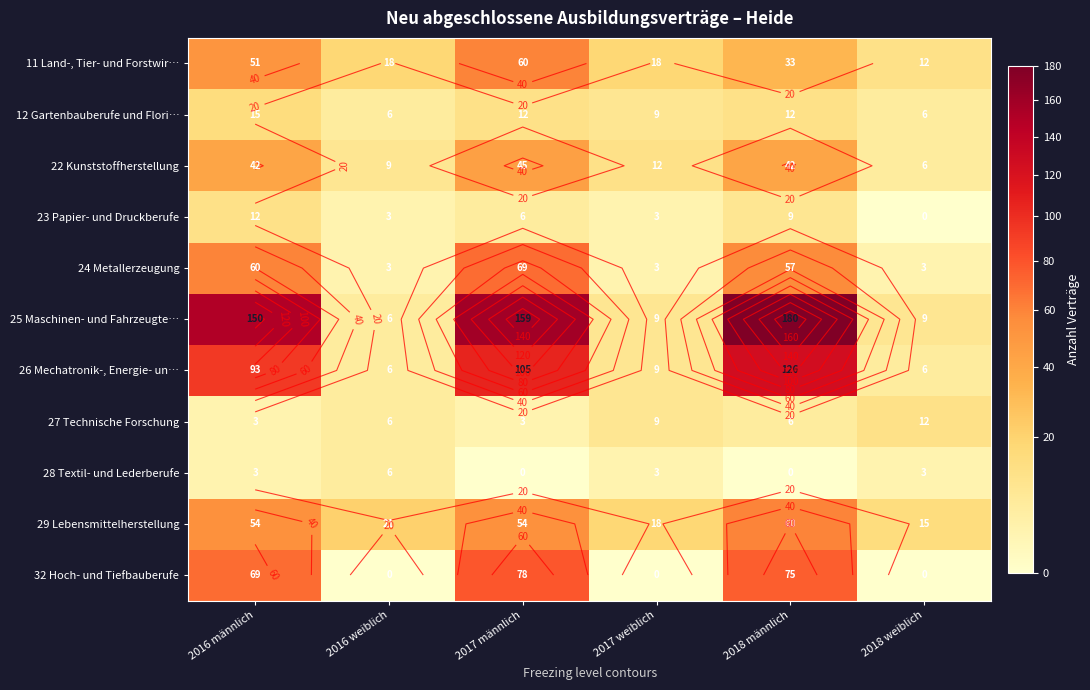

The value of 28 Textil- und Lederberufe at 2016 weiblich is 6. True or false?

True